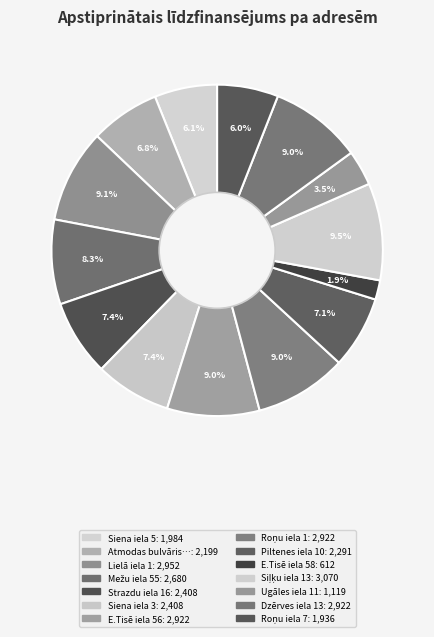

Is there any slice that represents more than half of the pie?

No